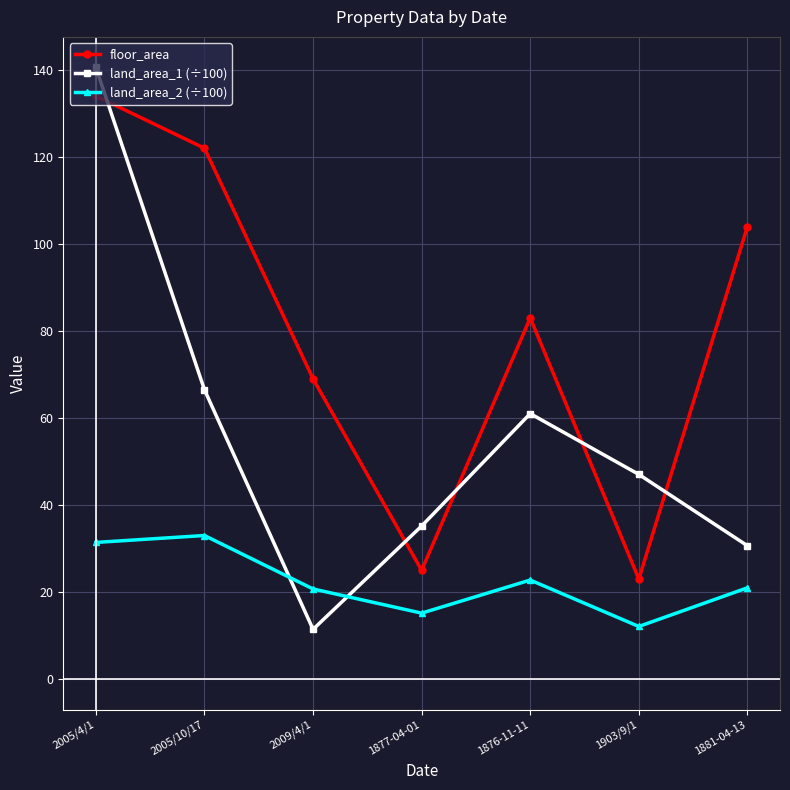

Rank the series by their average value, from highest to lowest.

floor_area, land_area_1 (÷100), land_area_2 (÷100)